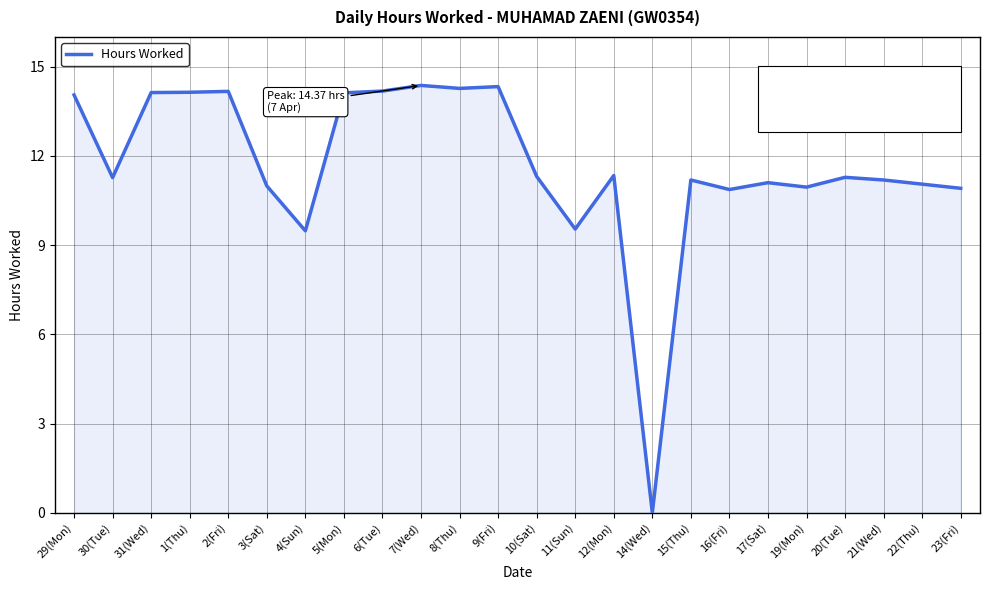

Which has a higher value, 2(Fri) or 30(Tue)?

2(Fri)